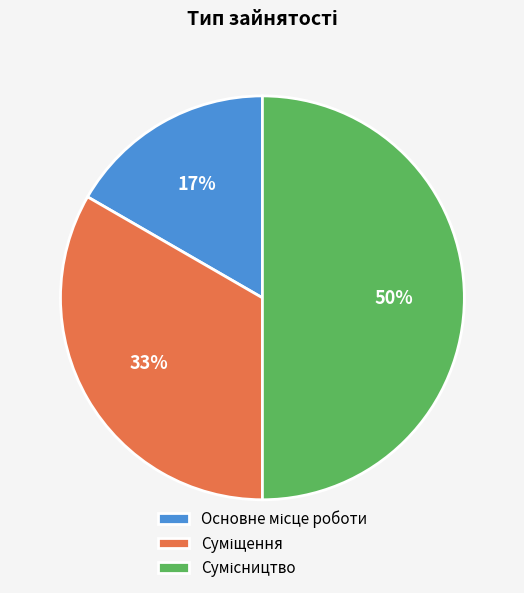

To the nearest percent, what is the difference between the largest and smallest slice percentages?

33%